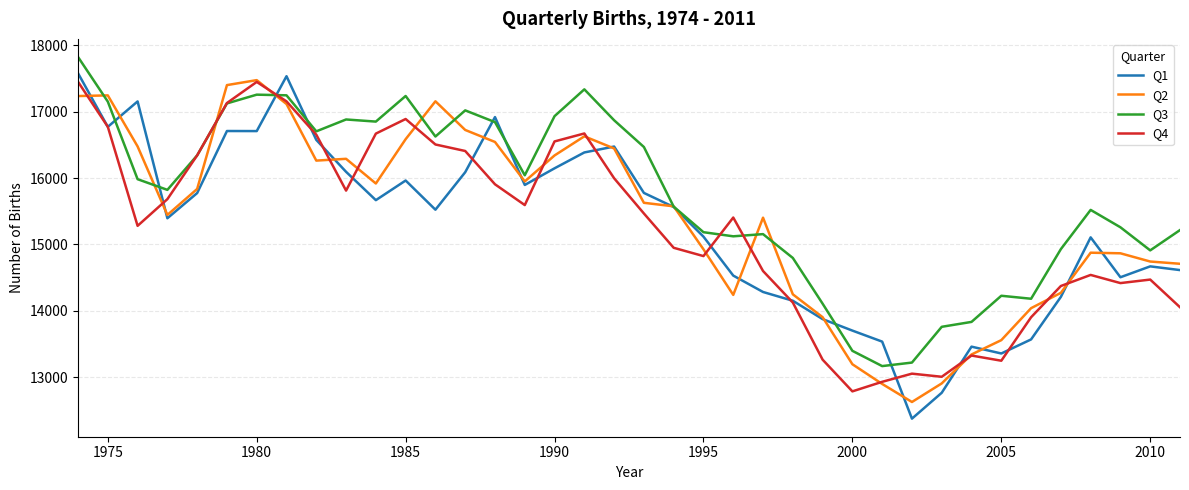

How many lines are shown in the chart?

4